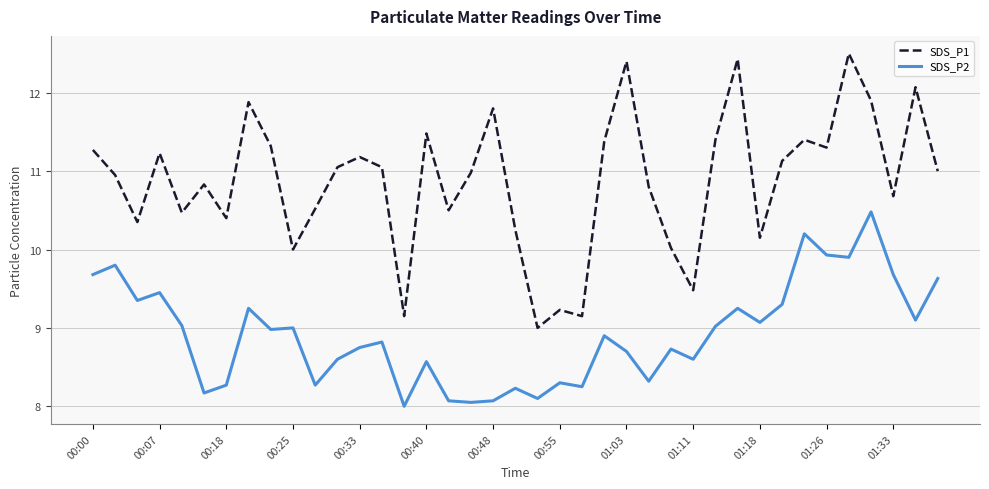

Rank the series by their maximum value, from lowest to highest.

SDS_P2, SDS_P1